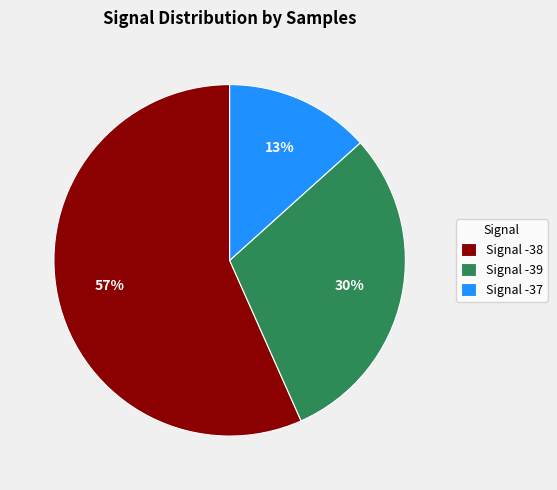

Rank the categories by value from highest to lowest.

Signal -38, Signal -39, Signal -37